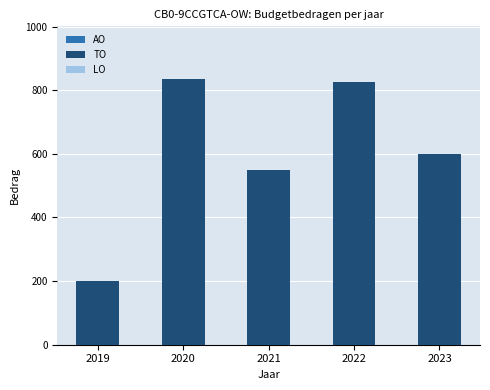

Does the chart contain any negative values?

No